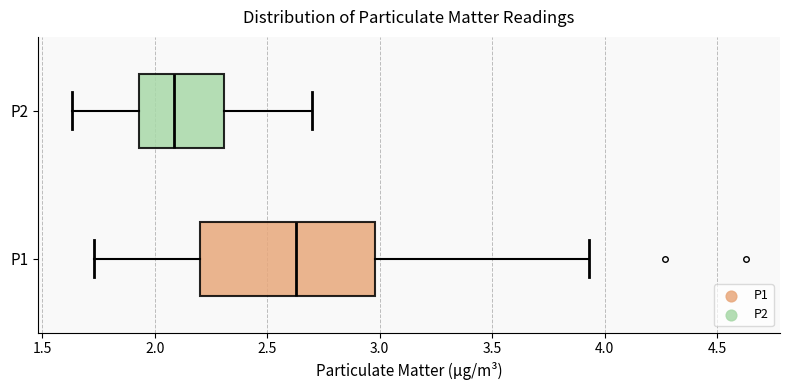

Where does the median line of the box for P1 sit on the x-axis? The values are not printed on the chart, so give them approximately, as read against the axis.

2.65